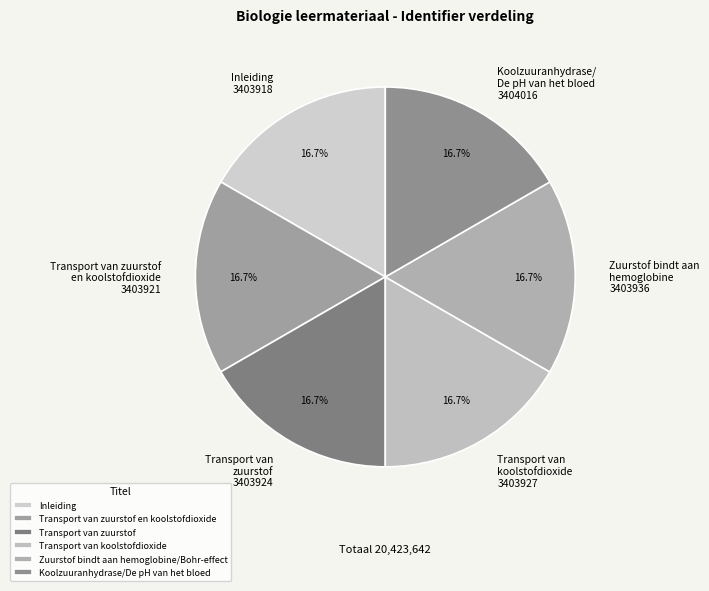

What is the largest slice in the pie chart?

Koolzuuranhydrase/De pH van het bloed